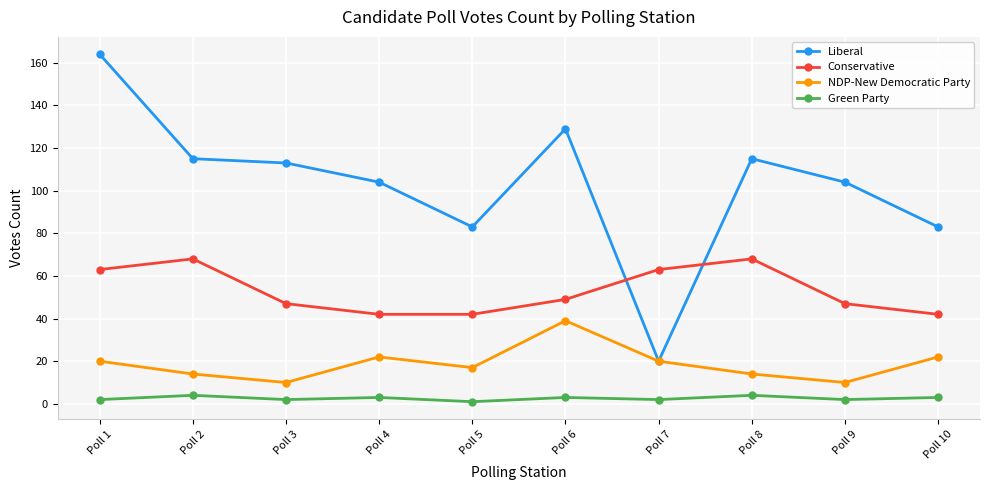

At Poll 6, list the series in order from smallest to largest.

Green Party, NDP-New Democratic Party, Conservative, Liberal